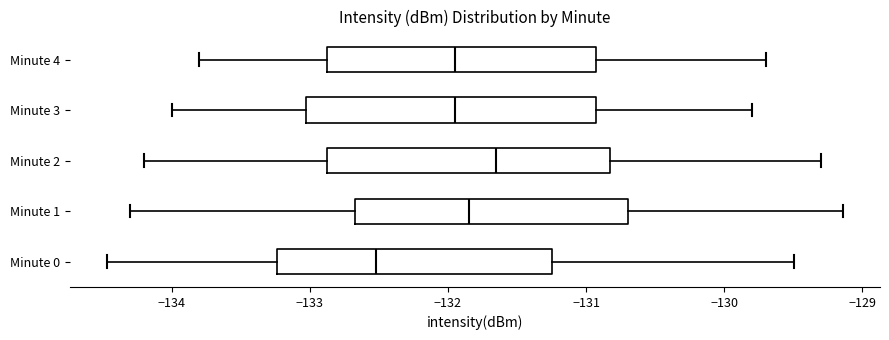

Reading bottom to top, read every box against the x-axis: the position of its median line, the range the box covers, and the ends of its whiskers. The values are not printed on the chart, so give them approximately, as read against the axis.

Minute 0: median -132.5, box -133.2 to -131.2, whiskers -134.5 to -129.5
Minute 1: median -131.8, box -132.7 to -130.7, whiskers -134.3 to -129.1
Minute 2: median -131.6, box -132.9 to -130.8, whiskers -134.2 to -129.3
Minute 3: median -131.9, box -133.0 to -130.9, whiskers -134.0 to -129.8
Minute 4: median -131.9, box -132.9 to -130.9, whiskers -133.8 to -129.7